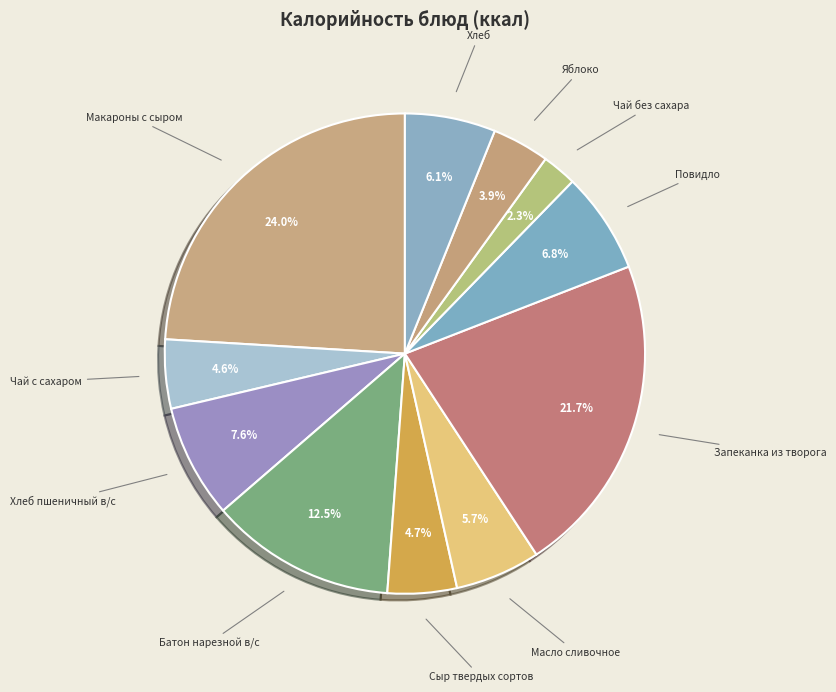

Is it true that Яблоко is 16% of the pie?

False